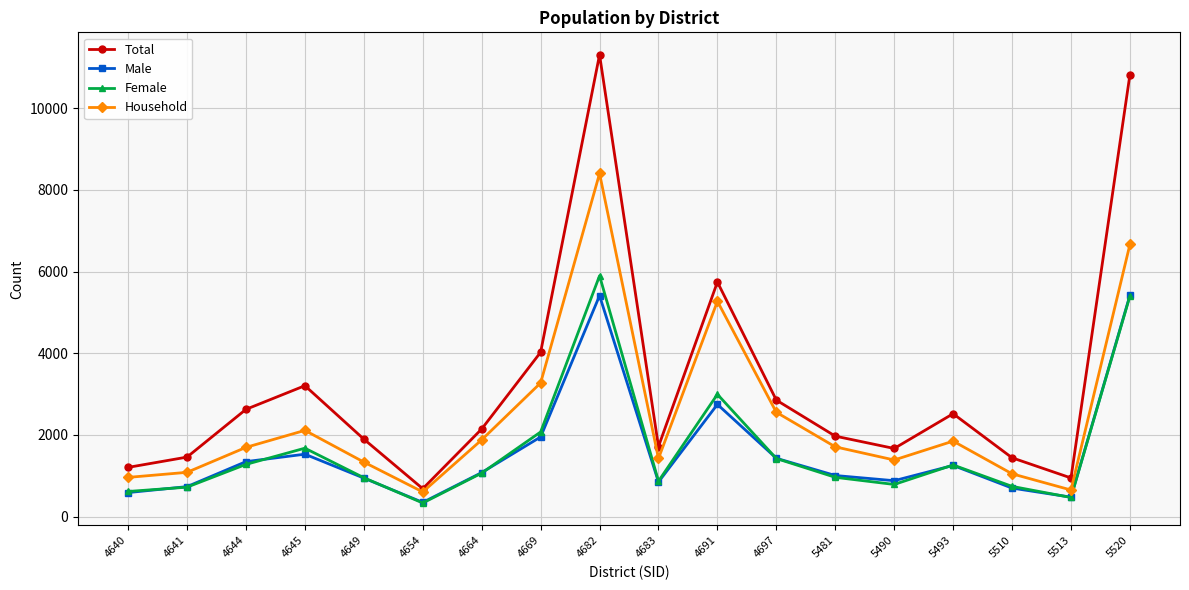

True or false: Household and Male cross at least once.

False